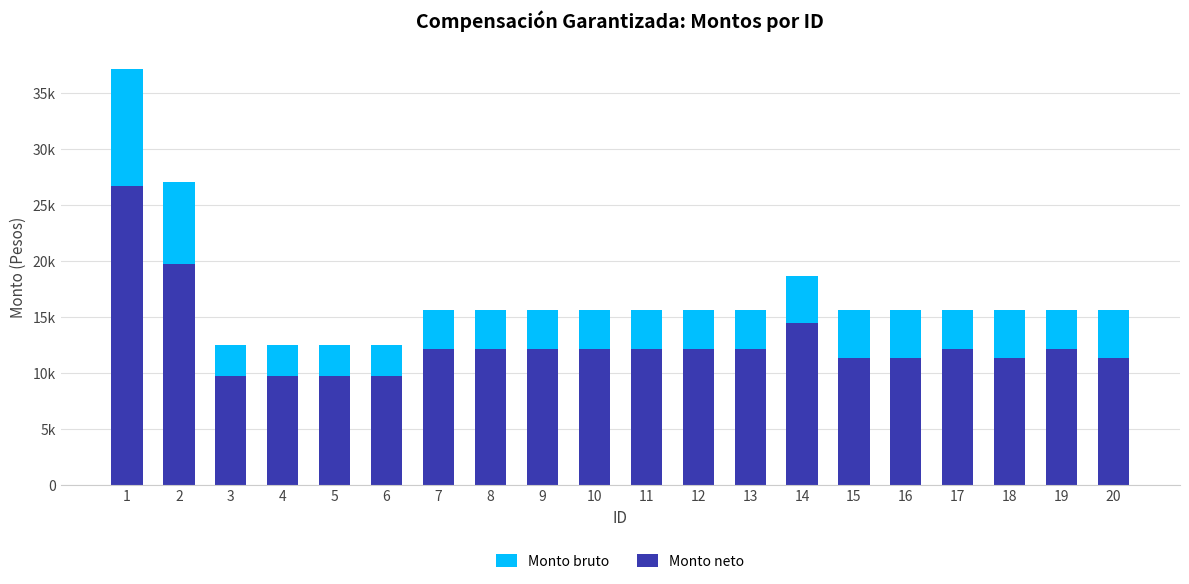

How many data points in Monto bruto are less than 15585?

4